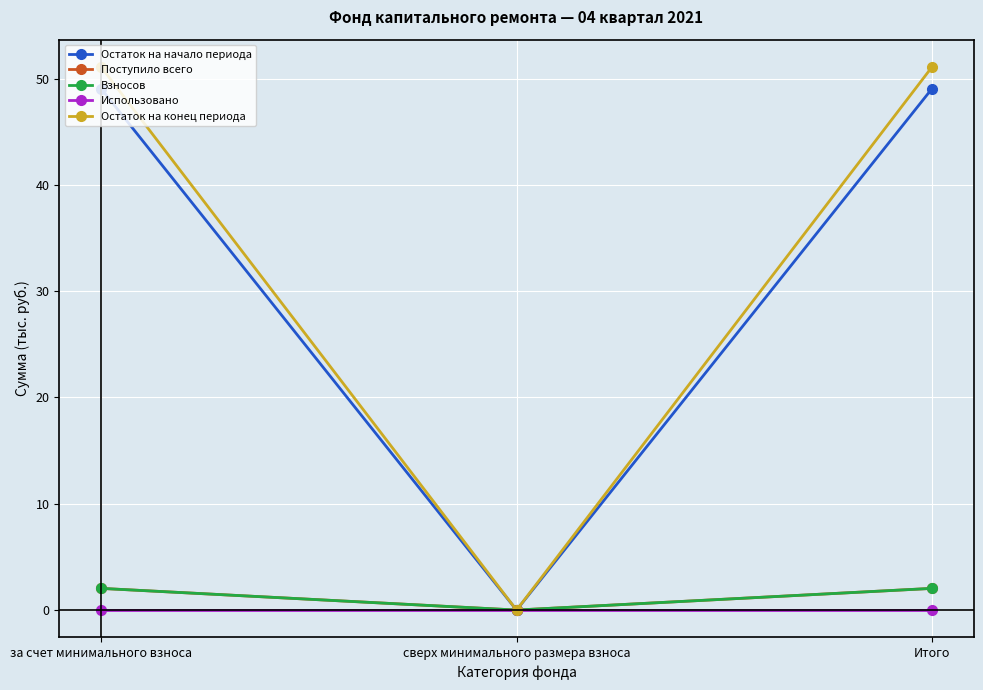

At how many categories does at least one series exceed 39?

2